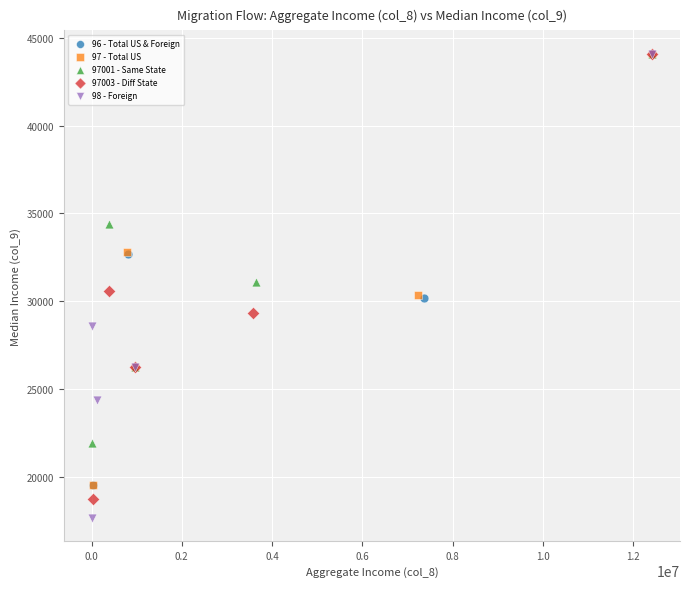

Which series has the widest spread of Y values?

98 - Foreign